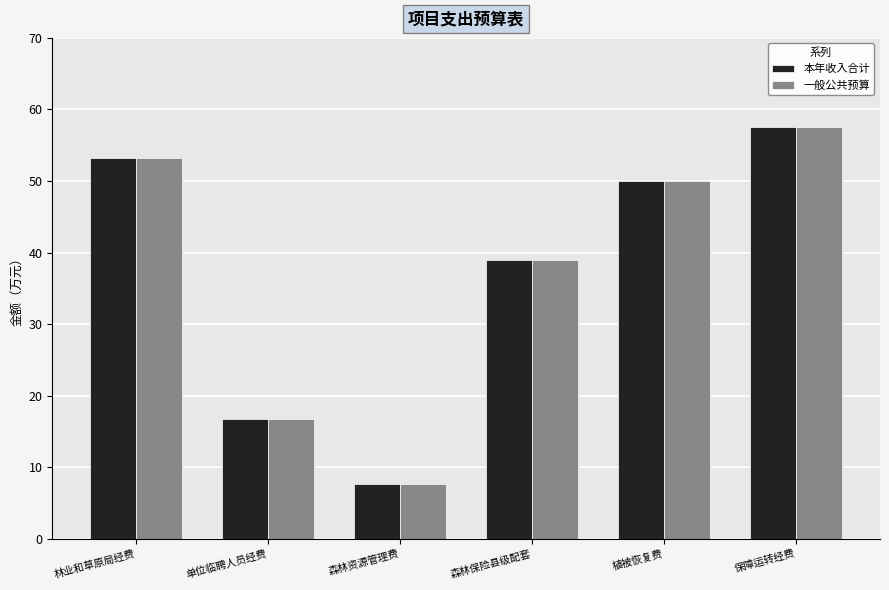

Reading right to left, list all the values displayed in this chart.

本年收入合计: 57.5	50.0	39.0	7.7	16.7	53.2
一般公共预算: 57.5	50.0	39.0	7.7	16.7	53.2